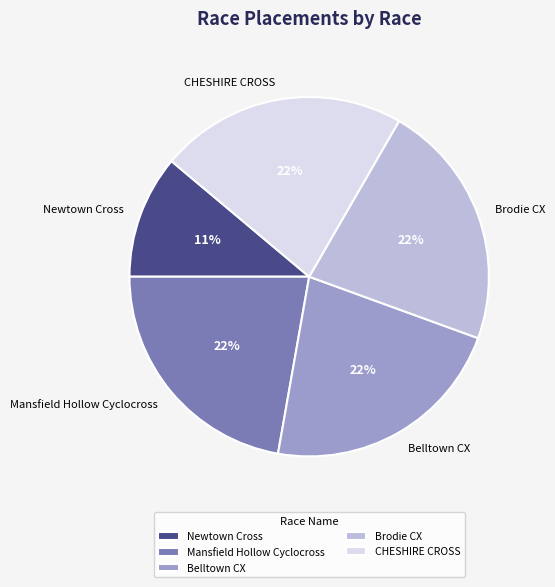

Approximately how many times larger is the value at Newtown Cross compared to Mansfield Hollow Cyclocross?

0.5